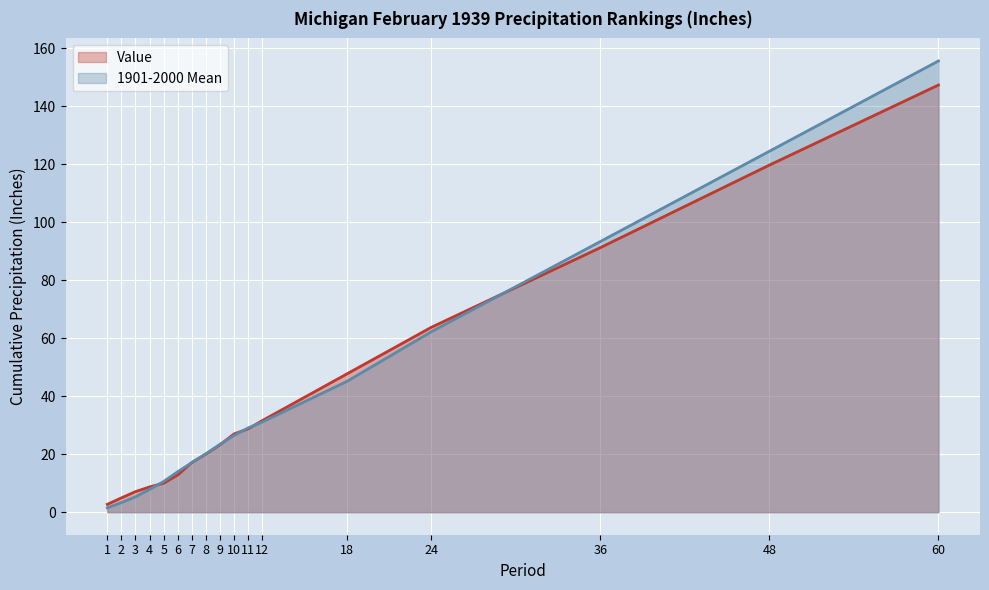

Is the value of 1901-2000 Mean at 4 greater than the value of Value at 24?

No